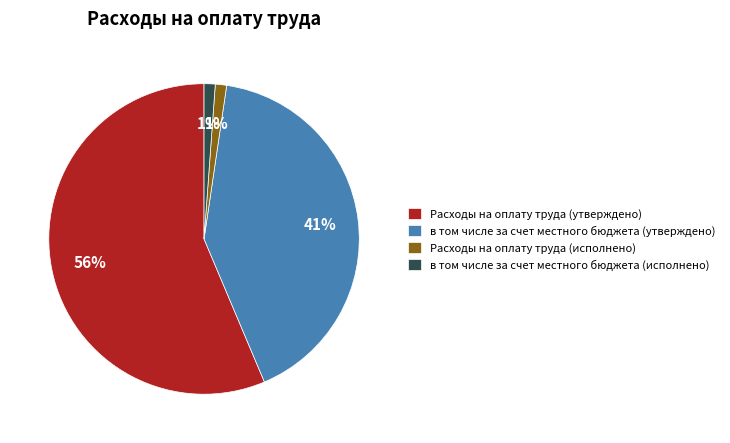

To the nearest percent, what is the average slice percentage?

25%